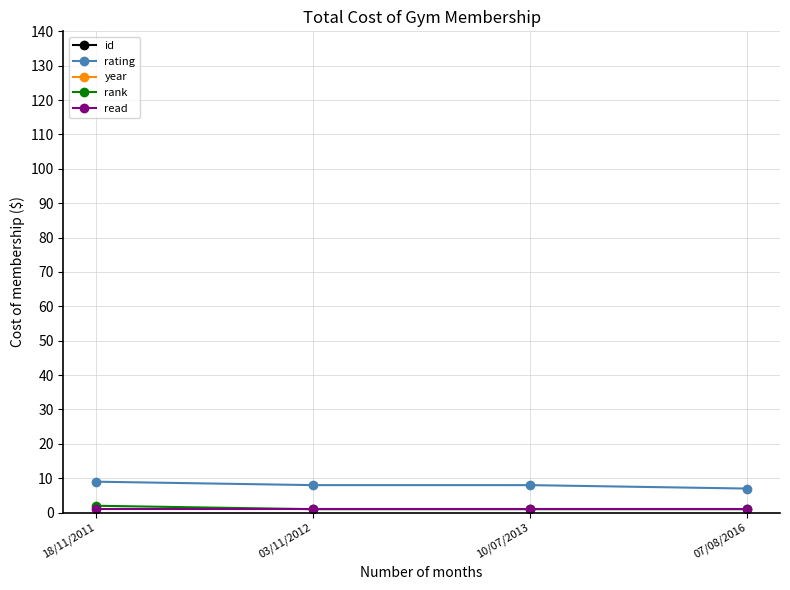

List the series in order of their peak value, lowest first.

read, rank, rating, id, year